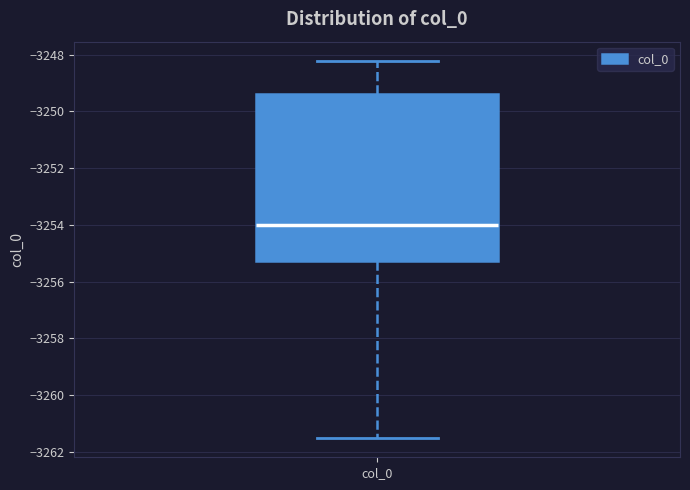

Where does the lower whisker of the box for col_0 end on the y-axis? The values are not printed on the chart, so give them approximately, as read against the axis.

-3261.6